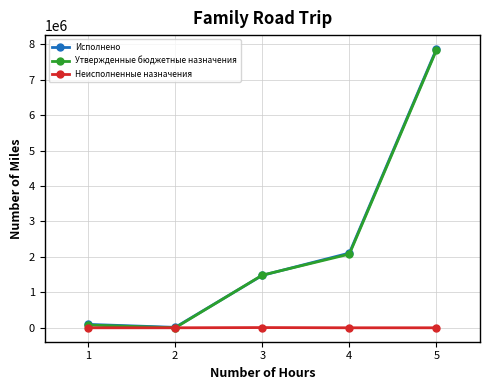

True or false: Утвержденные бюджетные назначения has more than 1 points higher than both neighbors.

False